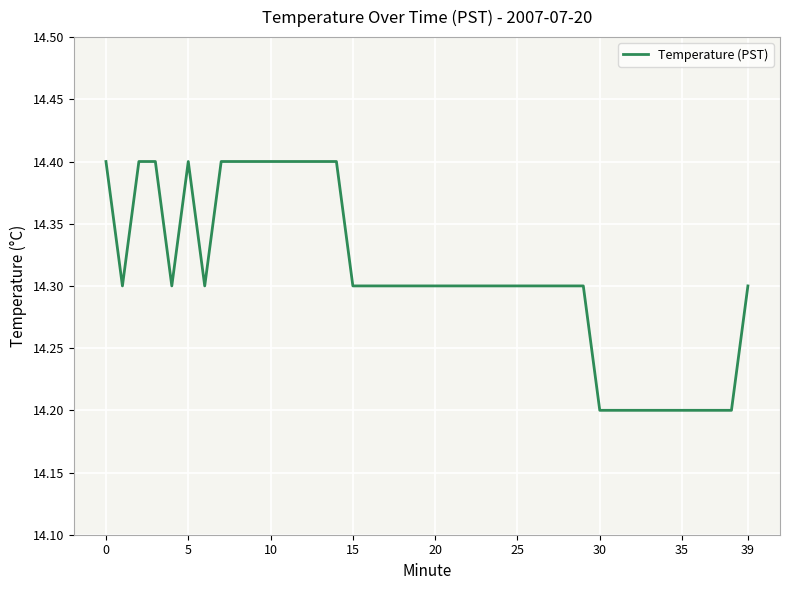

What is the greatest value displayed?

14.4